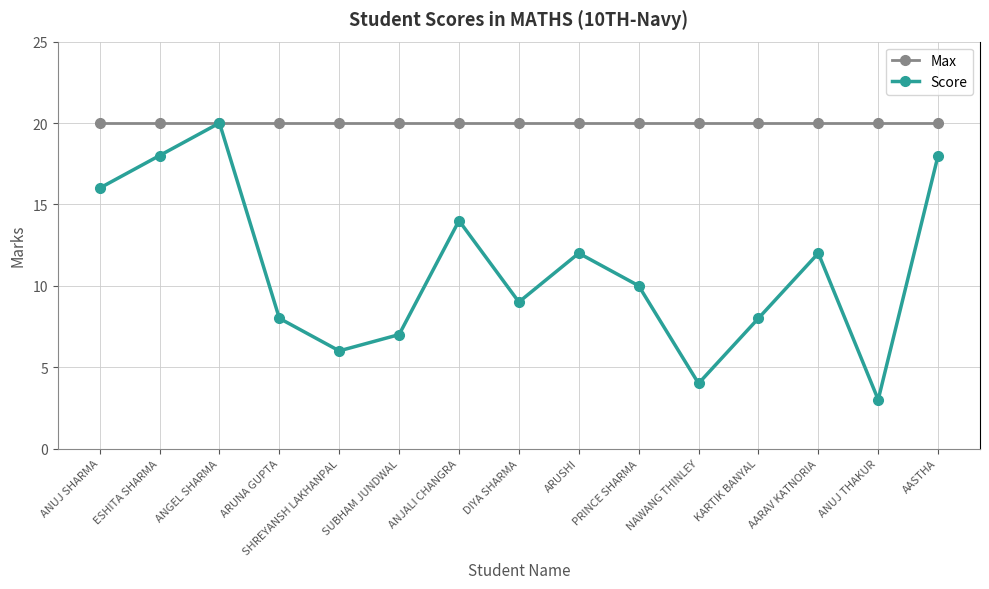

What is the highest value of the Max series?

20